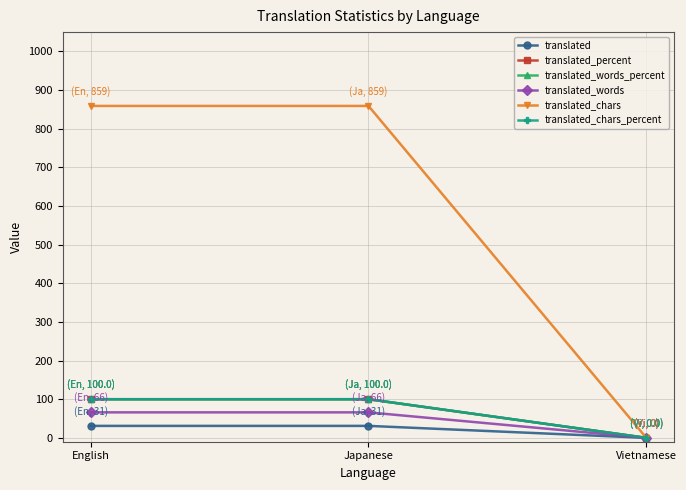

How many translated_words_percent values are between 0 and 100?

3